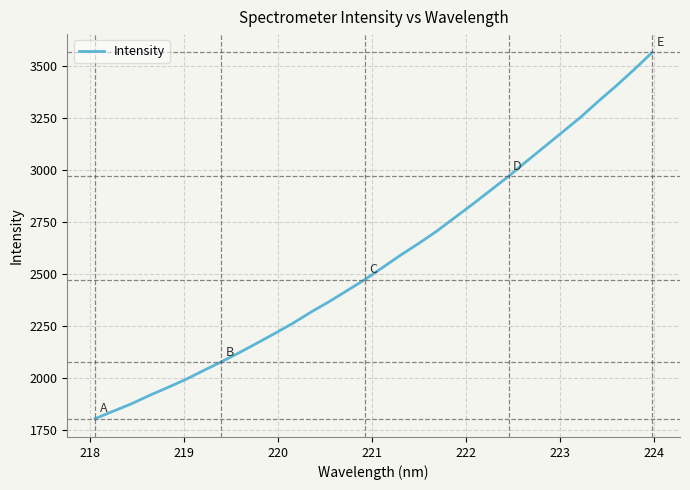

What is the minimum value shown in the chart?

1804.9